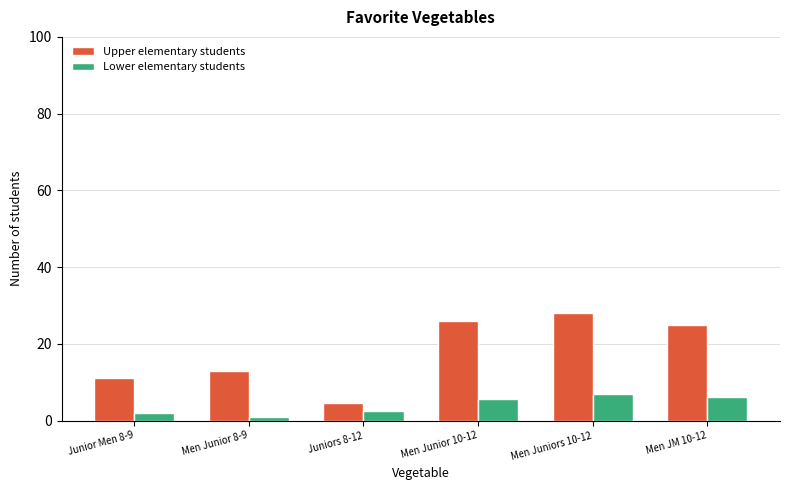

Is it true that Upper elementary students equals 4.5 at Juniors 8-12?

True